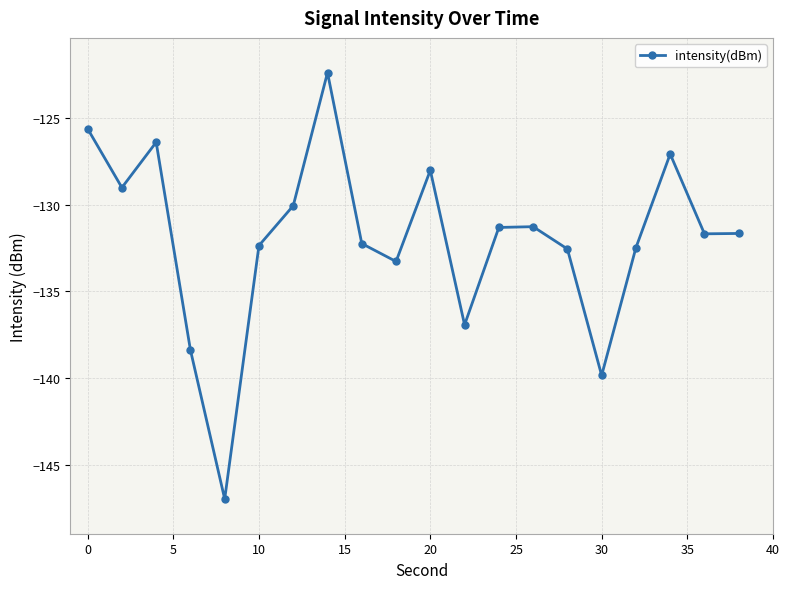

How many data points does each series have?

20